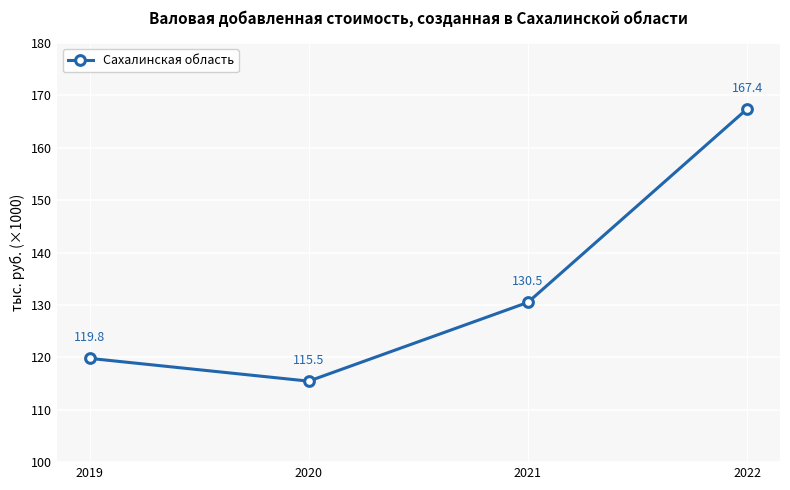

How many interior local valleys (lower than both neighbors) does the data have?

1